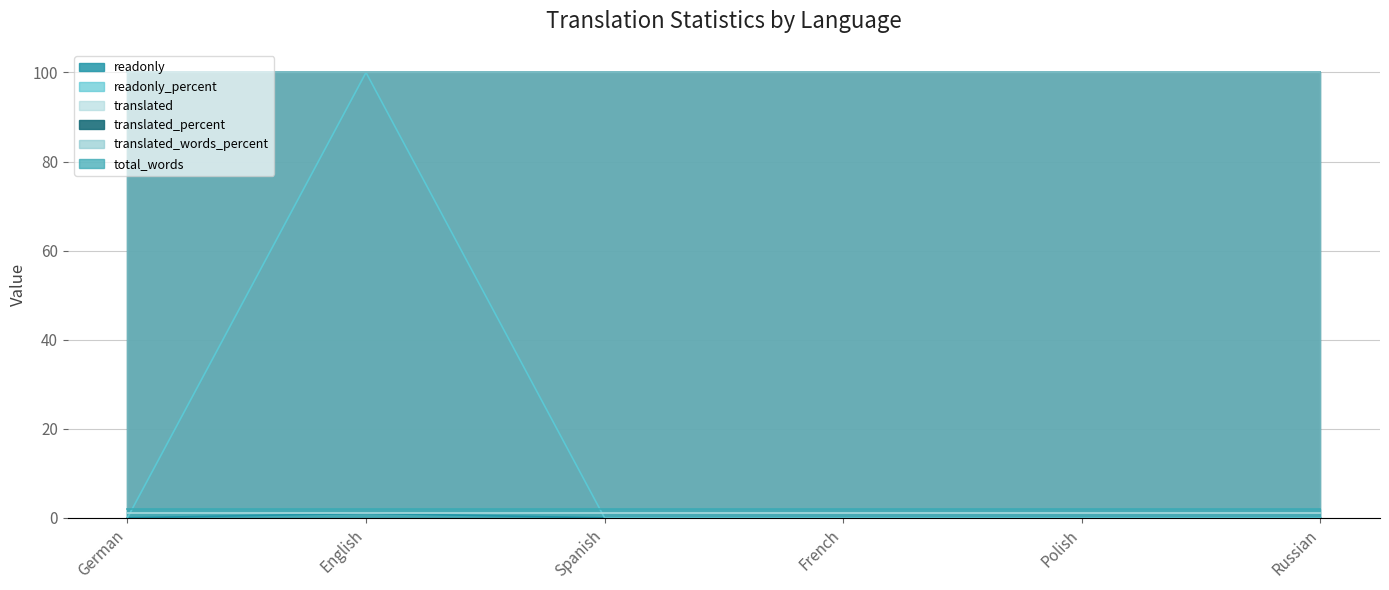

Does the chart display data point markers on the line(s)?

No